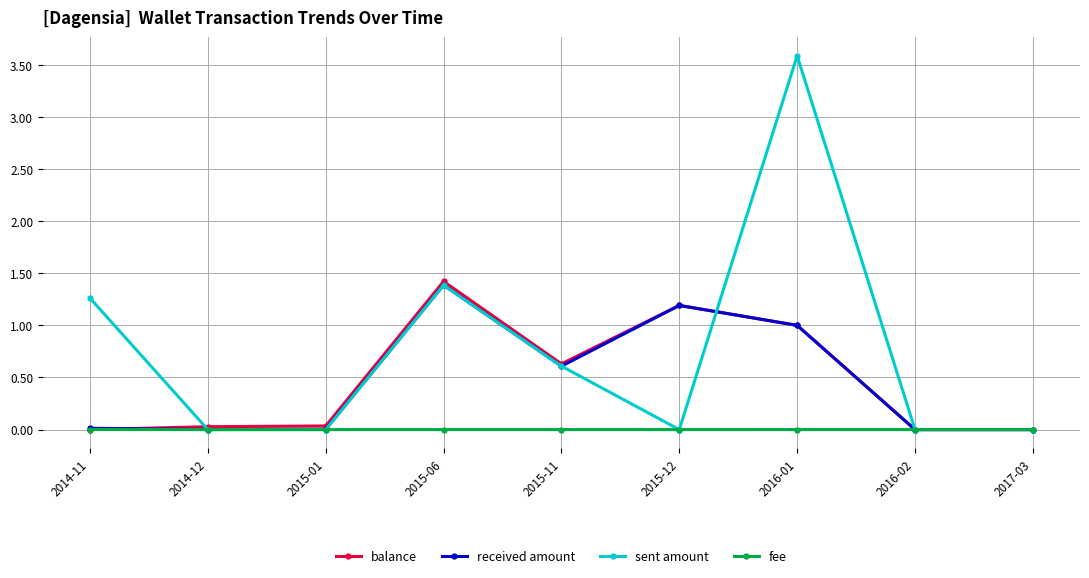

What is the sum of all sent amount values?

6.8